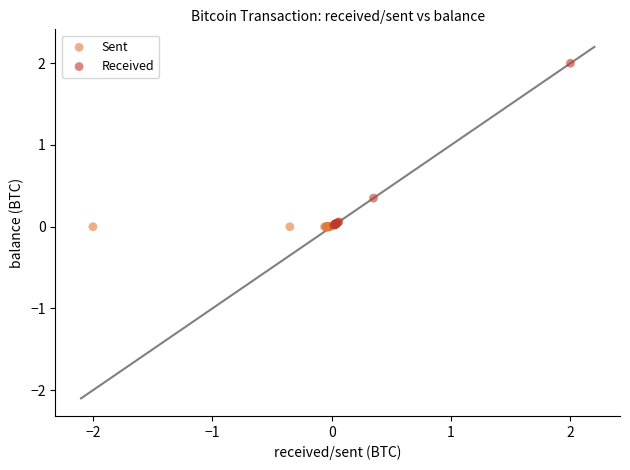

Which series contains the highest Y value?

Received